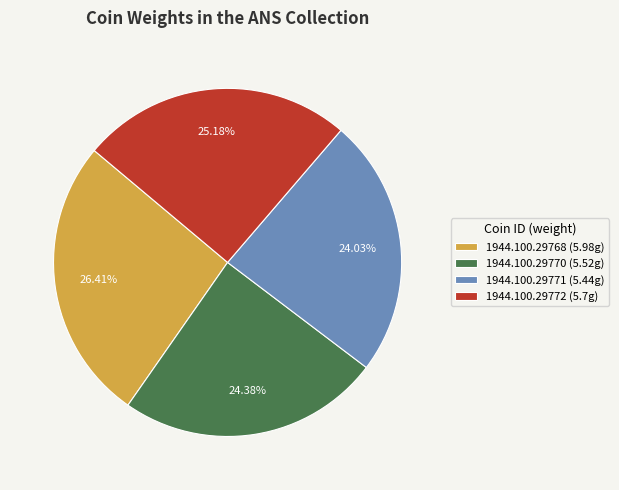

What percentage do 1944.100.29772 and 1944.100.29768 together represent?

51.6%